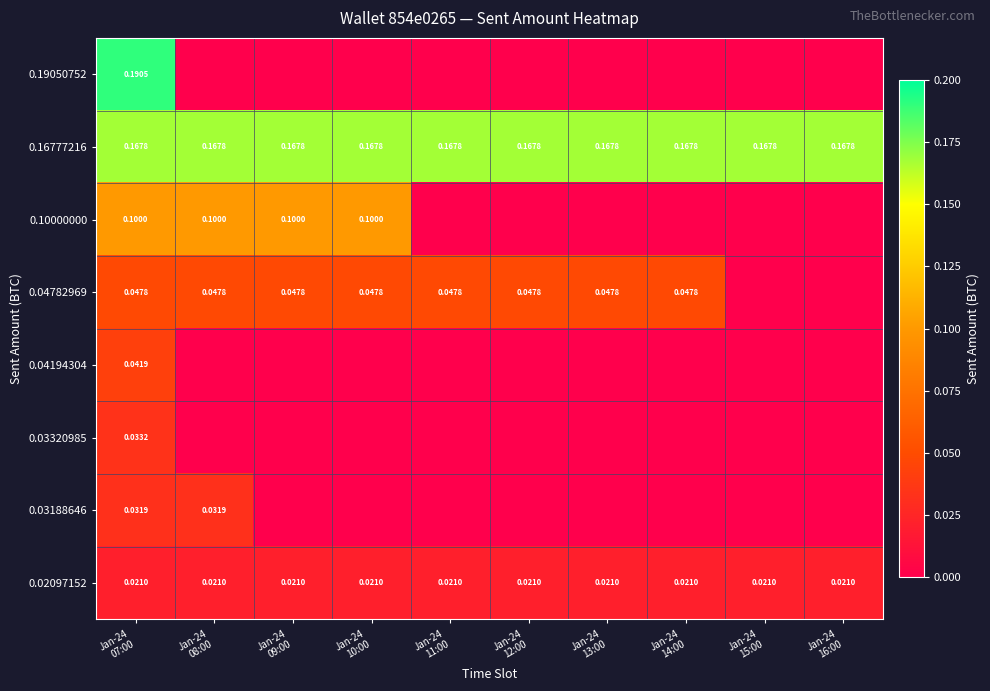

Which series has the largest total across all categories?

0.16777216